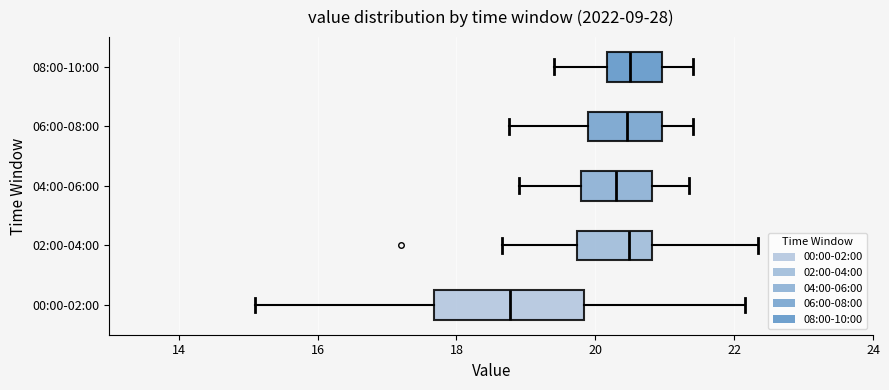

Reading bottom to top, read every box against the x-axis: the position of its median line, the range the box covers, and the ends of its whiskers. The values are not printed on the chart, so give them approximately, as read against the axis.

00:00-02:00: median 18.8, box 17.6 to 19.8, whiskers 15.2 to 22.2
02:00-04:00: median 20.4, box 19.8 to 20.8, whiskers 18.6 to 22.4
04:00-06:00: median 20.4, box 19.8 to 20.8, whiskers 19.0 to 21.4
06:00-08:00: median 20.4, box 20.0 to 21.0, whiskers 18.8 to 21.4
08:00-10:00: median 20.6, box 20.2 to 21.0, whiskers 19.4 to 21.4